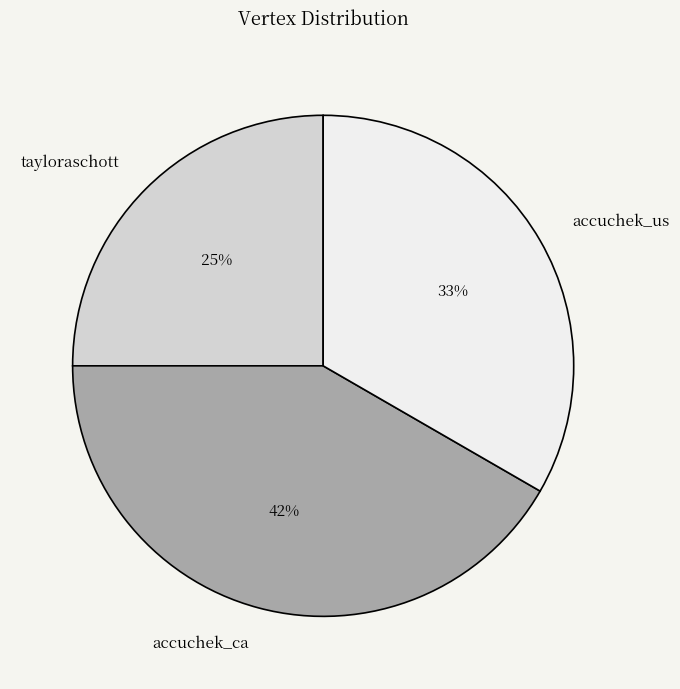

How many slices are in this pie chart?

3